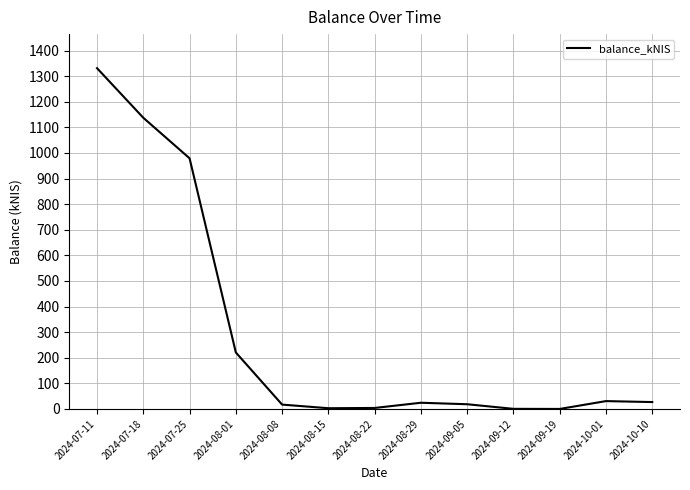

True or false: the data shows 24.2 at 2024-08-29.

True